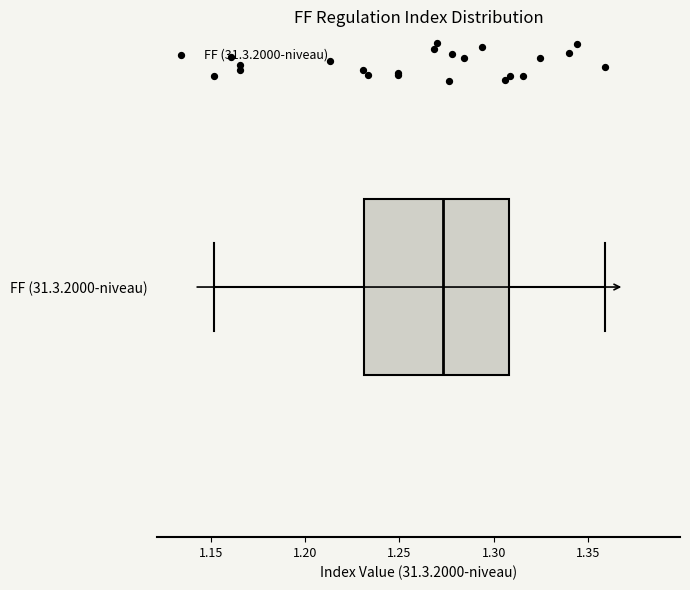

Transcribe this box plot: give where the median line is, the range the box spans, and where the two whiskers end, as read against the x-axis. The values are not printed on the chart, so give them approximately, as read against the axis.

median 1.275, box 1.230 to 1.310, whiskers 1.150 to 1.360